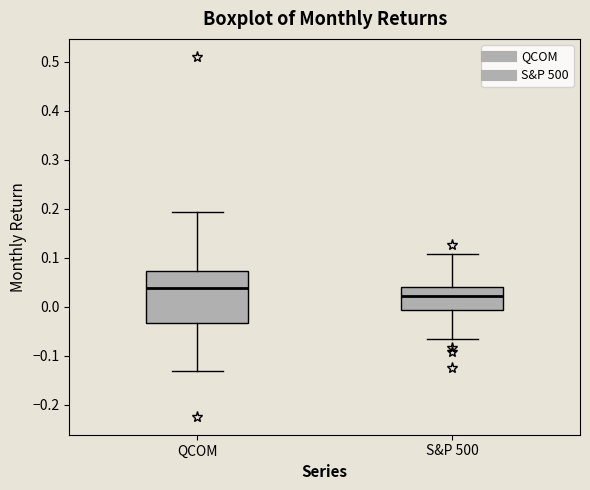

Which box has the highest median line?

QCOM